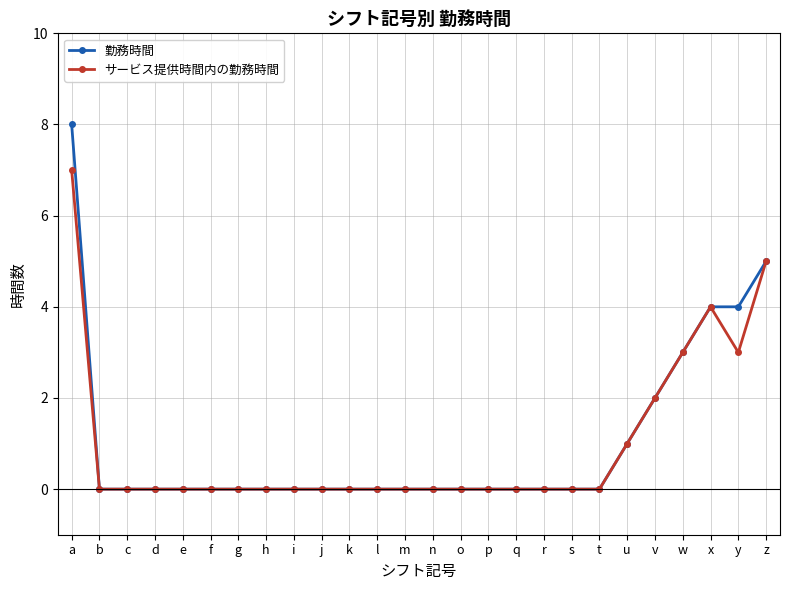

At which category is the sum across all series the highest?

a